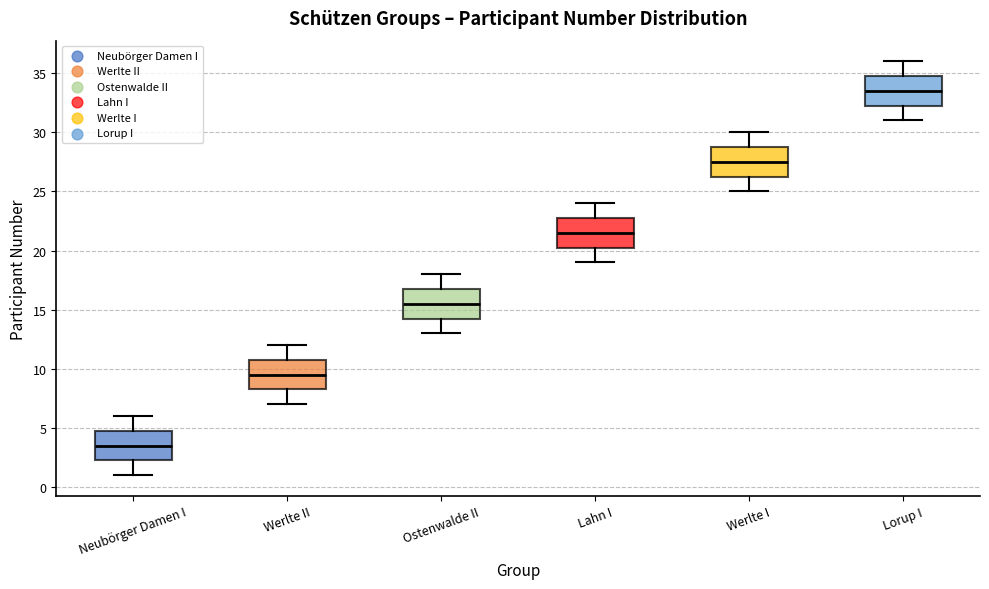

Which box has the highest median line?

Lorup I